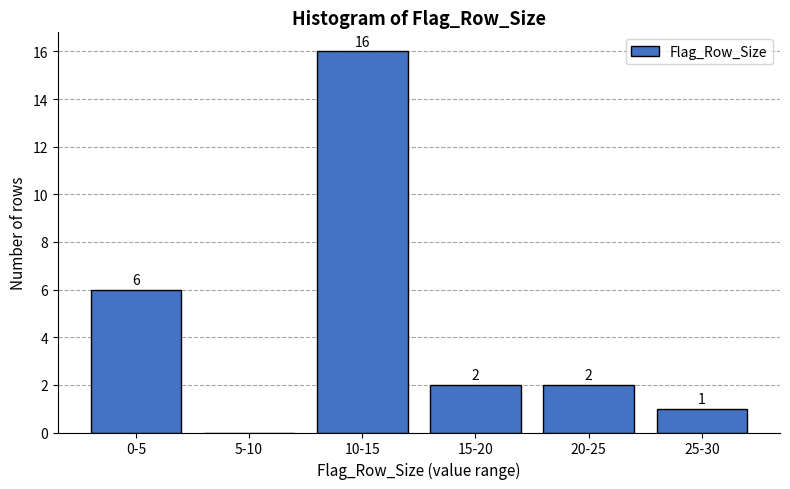

Reading left to right, list all the values displayed in this chart.

0-5=6	5-10=0	10-15=16	15-20=2	20-25=2	25-30=1